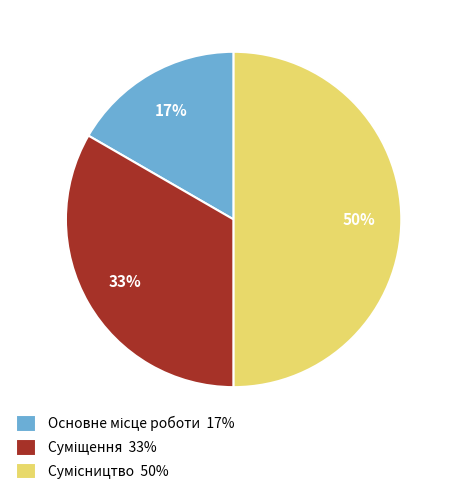

To the nearest percent, what is the average slice percentage?

33%